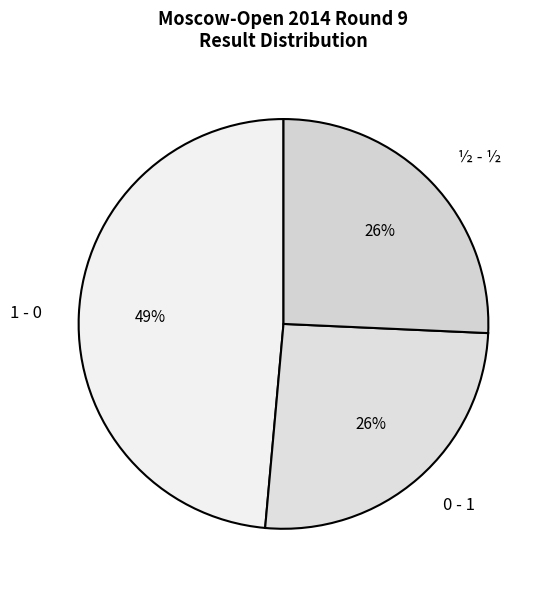

Does ½ - ½ represent more than half of the total?

No